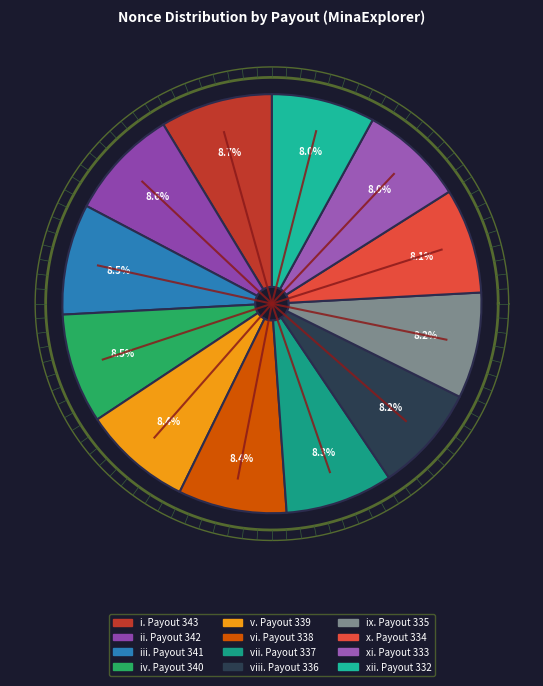

Count the number of slices in the pie.

12